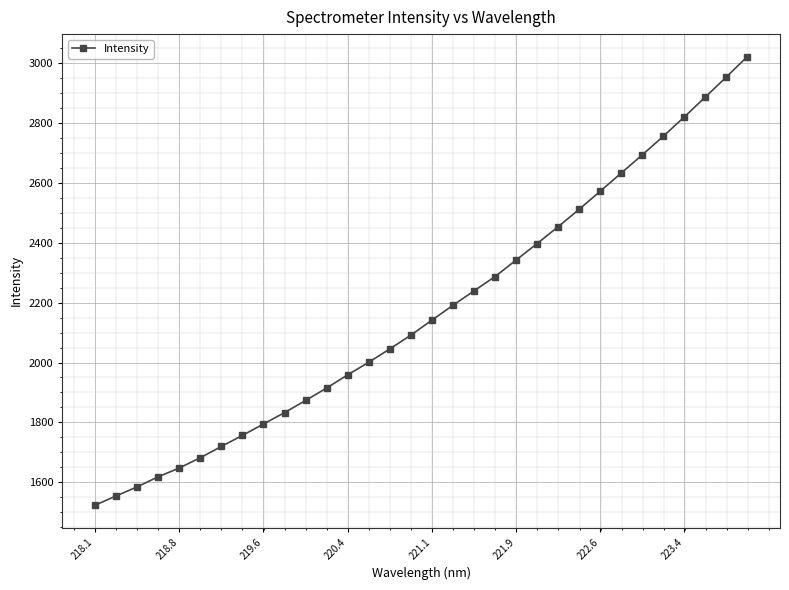

Does the chart have visible grid lines?

Yes